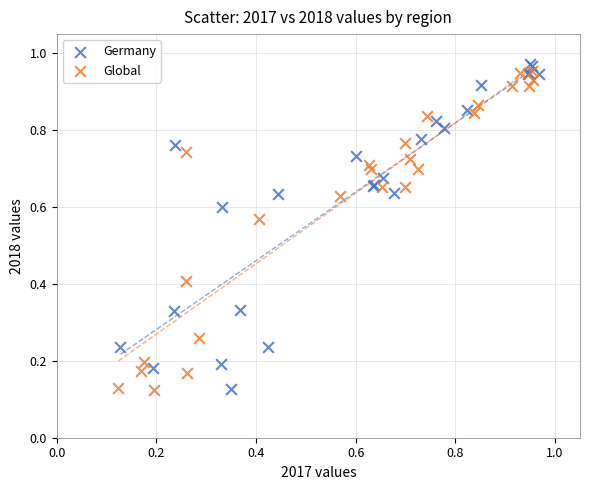

What are all the series names shown in the legend?

Germany, Global